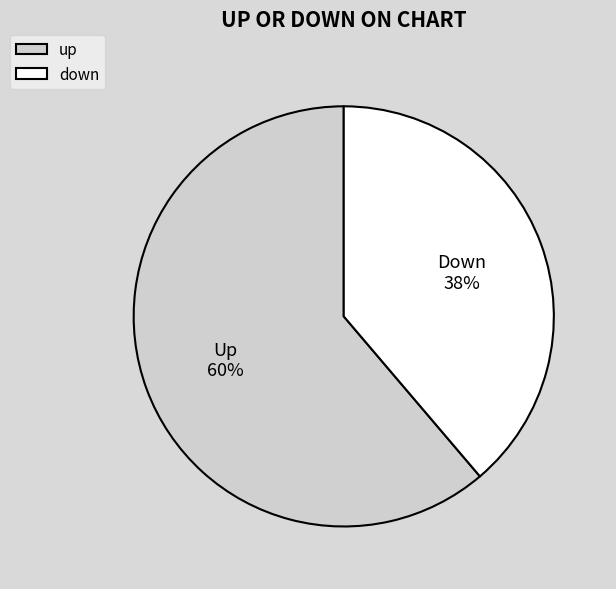

Count the number of slices in the pie.

2